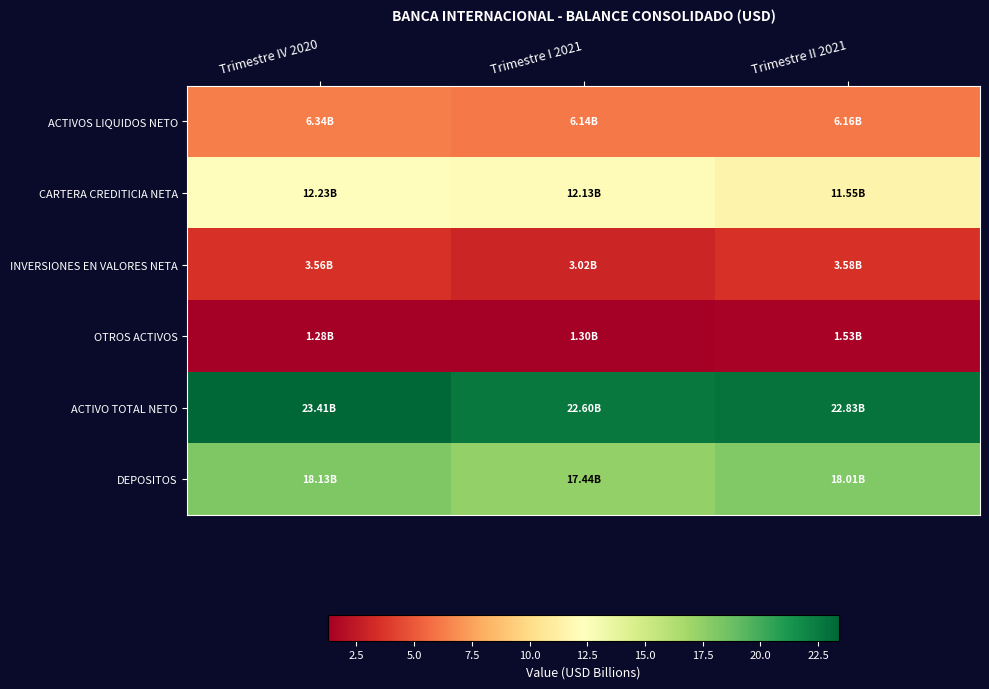

At how many categories does at least one series exceed 10?

3